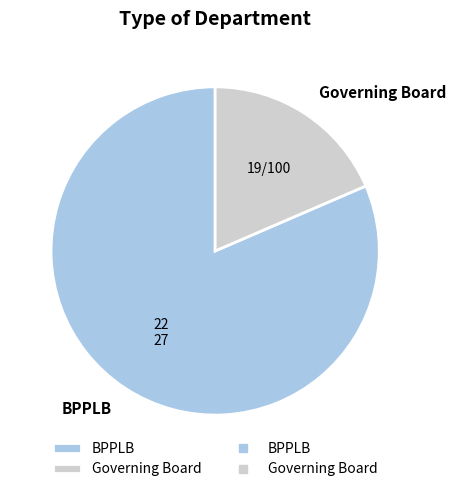

Which slice is the largest?

BPPLB